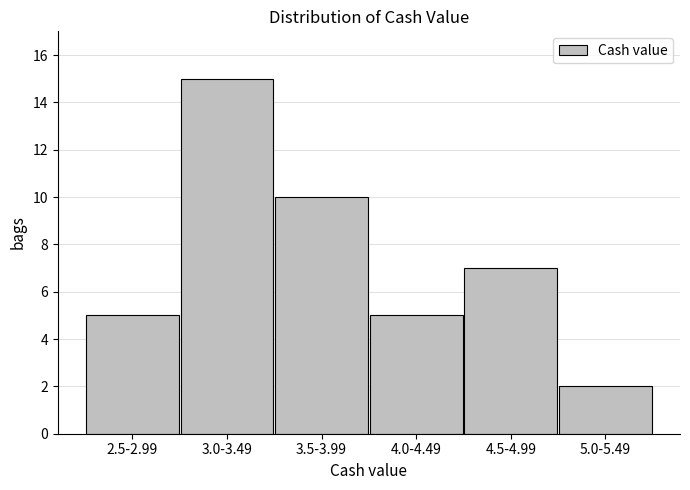

Reading left to right, list all the values displayed in this chart.

5	15	10	5	7	2